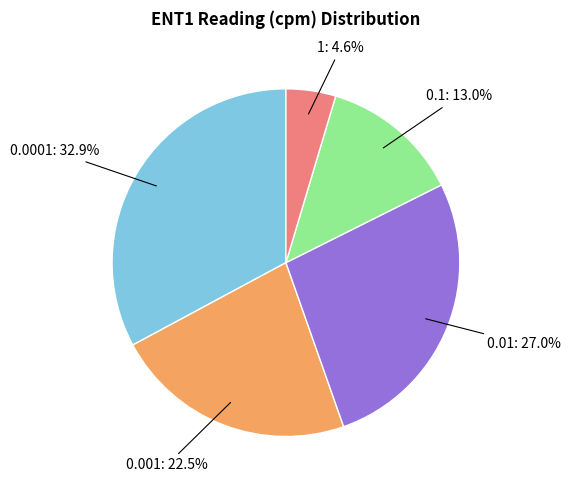

Is there a majority slice in this chart?

No